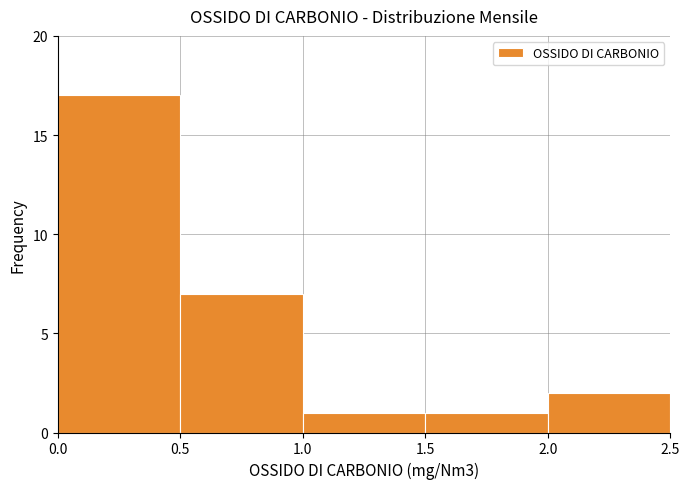

Which range on the x-axis has the tallest bar?

0.0 to 0.5